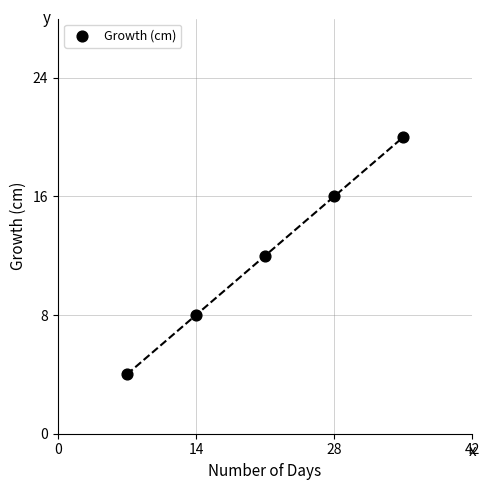

What is the range of Y values (max minus min)?

16